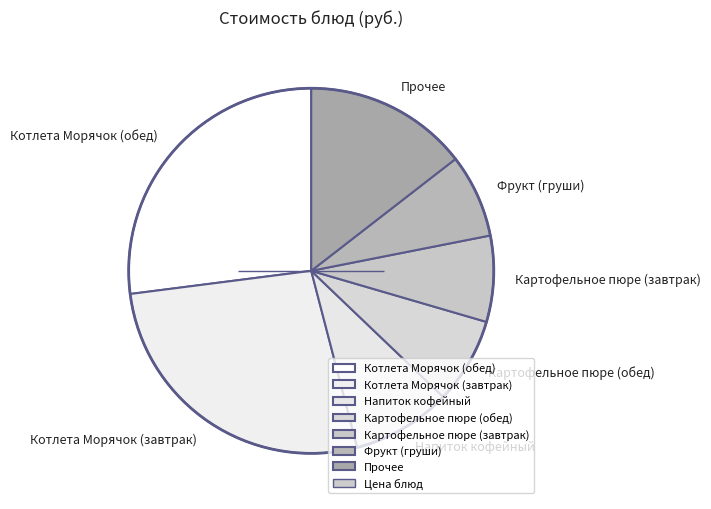

Is the sum of Котлета Морячок (завтрак) and Фрукт (груши) greater than half?

No